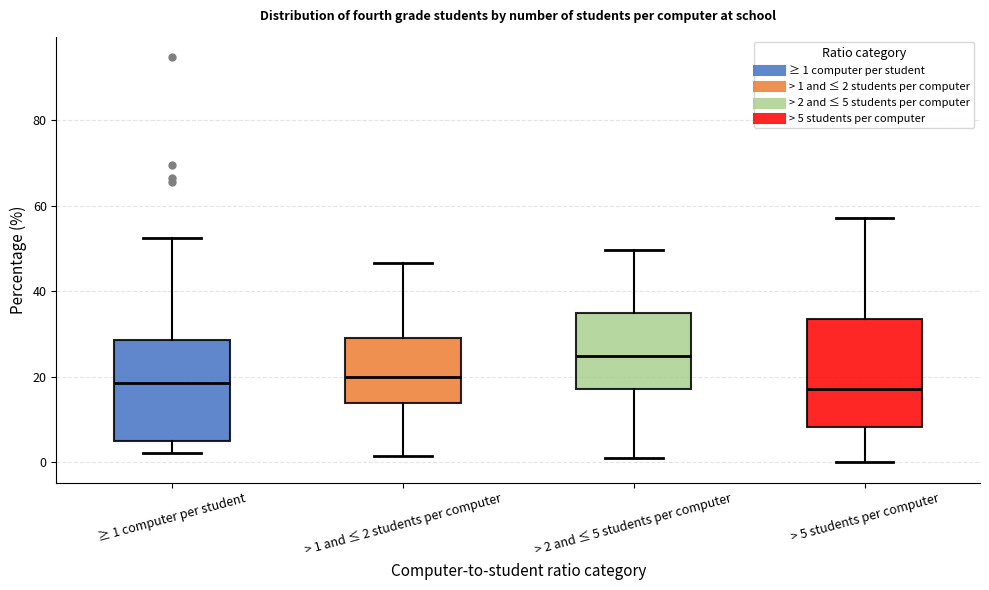

Where does the lower whisker of the box for > 1 and ≤ 2 students per computer end on the y-axis? The values are not printed on the chart, so give them approximately, as read against the axis.

2